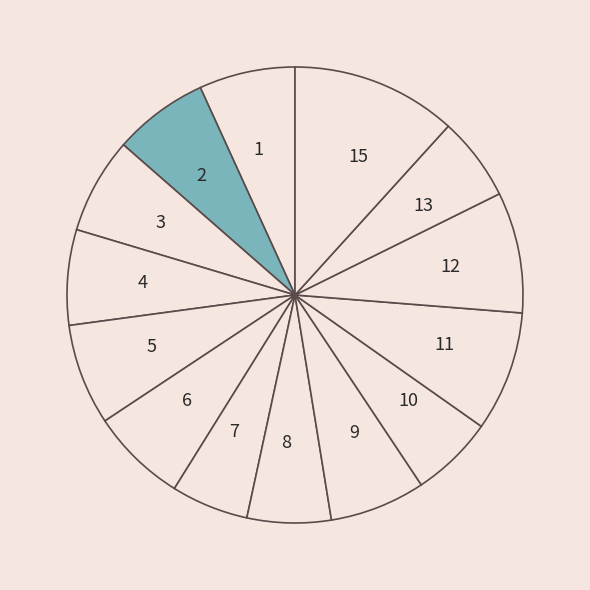

Approximately how many times larger is the value at 6 compared to 2?

1.0